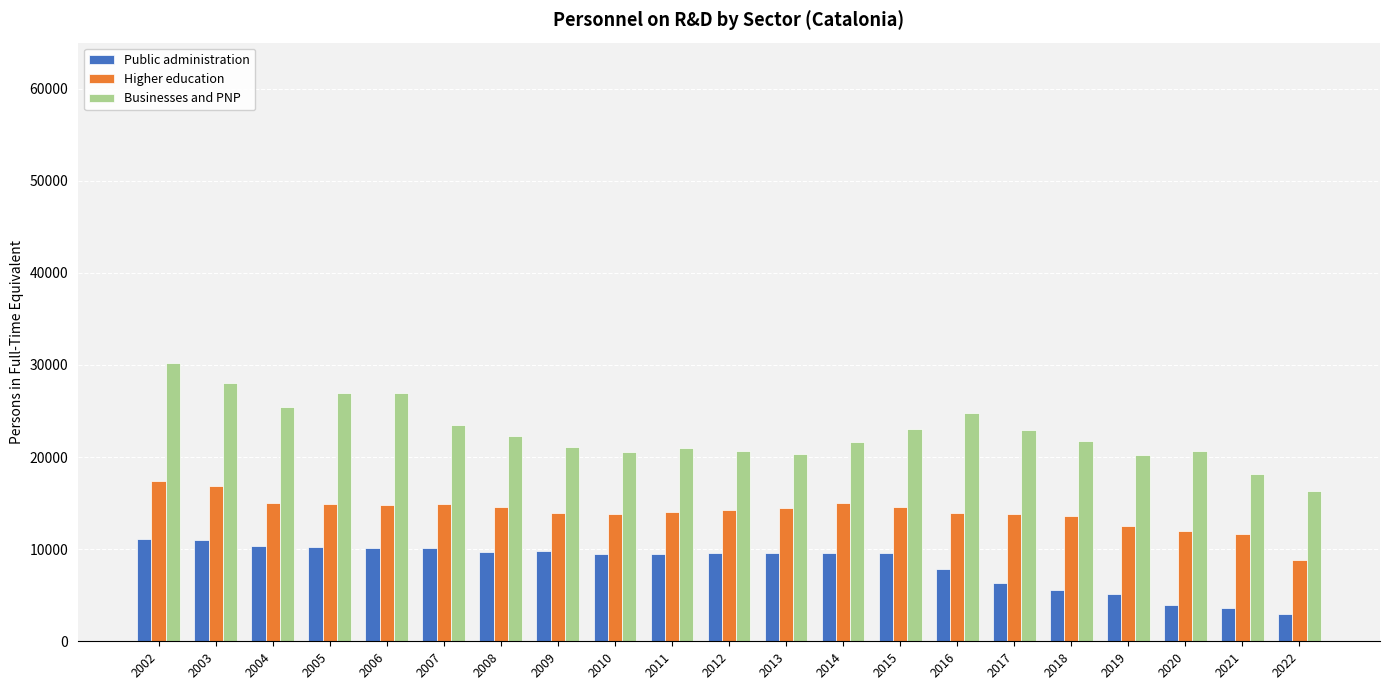

Which series has the largest total across all categories?

Businesses and PNP